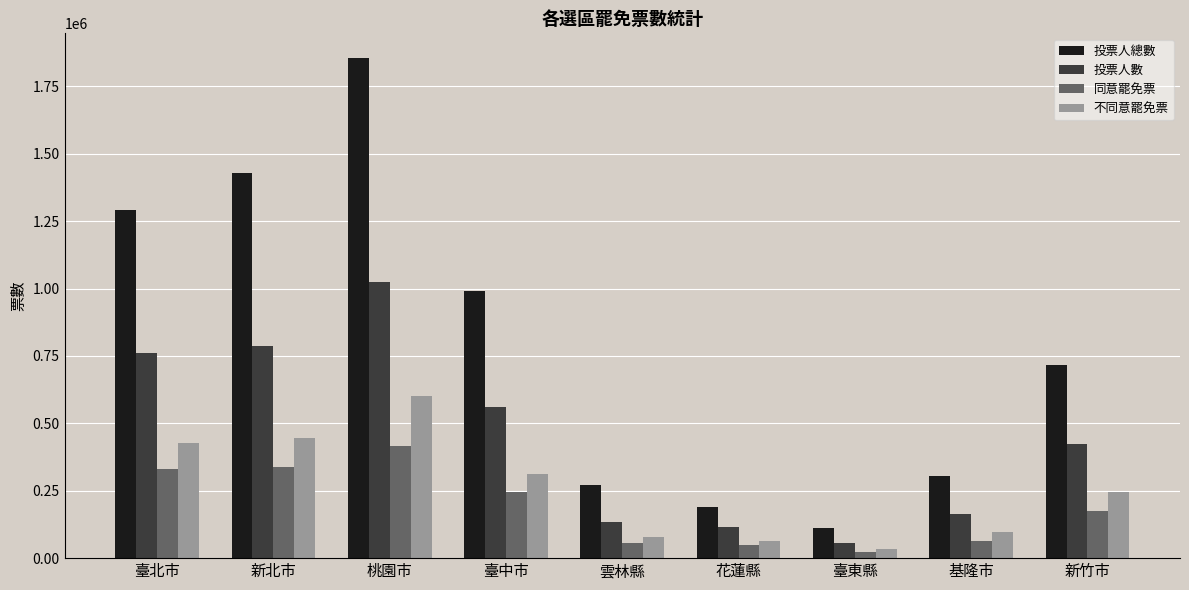

What is the spread (max minus min) of values at 臺東縣?

92262